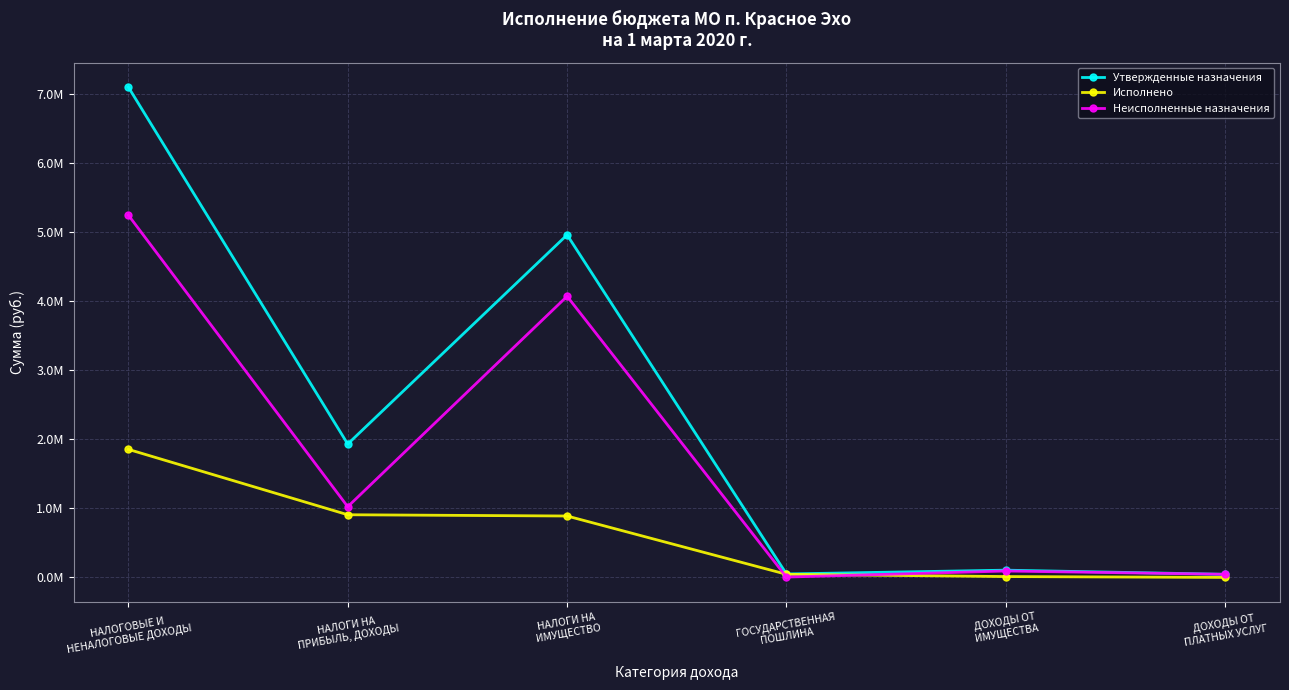

At which category does Утвержденные назначения reach its first local peak?

НАЛОГИ НА
ИМУЩЕСТВО